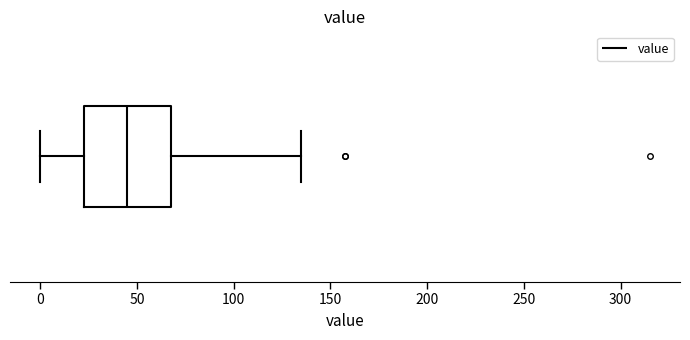

Read this box plot against the x-axis: the position of the median line, the range covered by the box, and the ends of both whiskers. The values are not printed on the chart, so give them approximately, as read against the axis.

median 45, box 25 to 70, whiskers 0 to 135